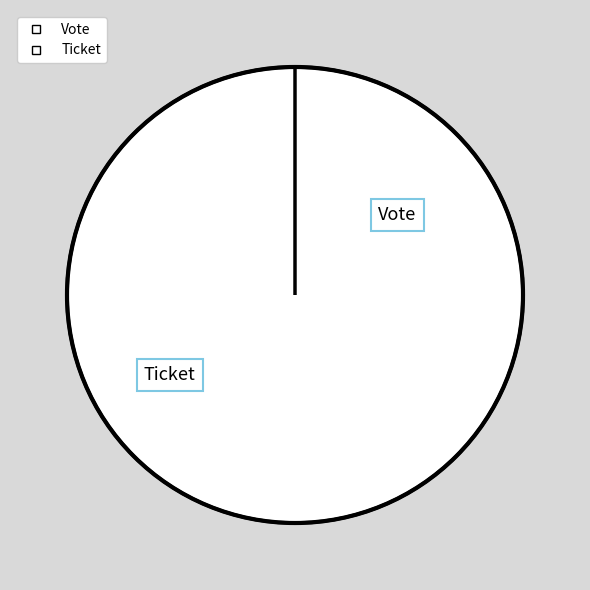

True or false: Ticket accounts for 10% of the total.

False